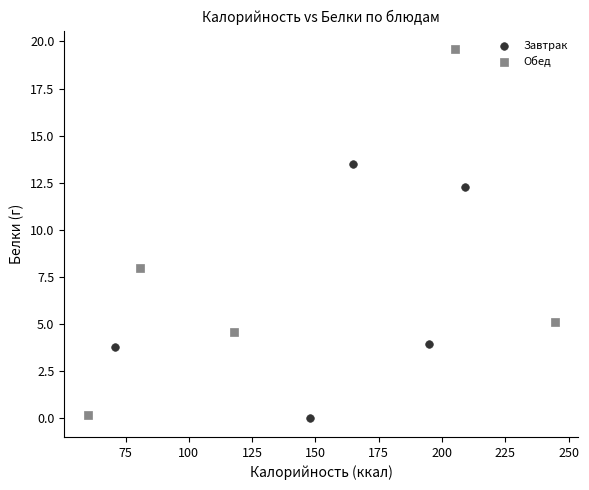

Which series has the widest spread of Y values?

Обед